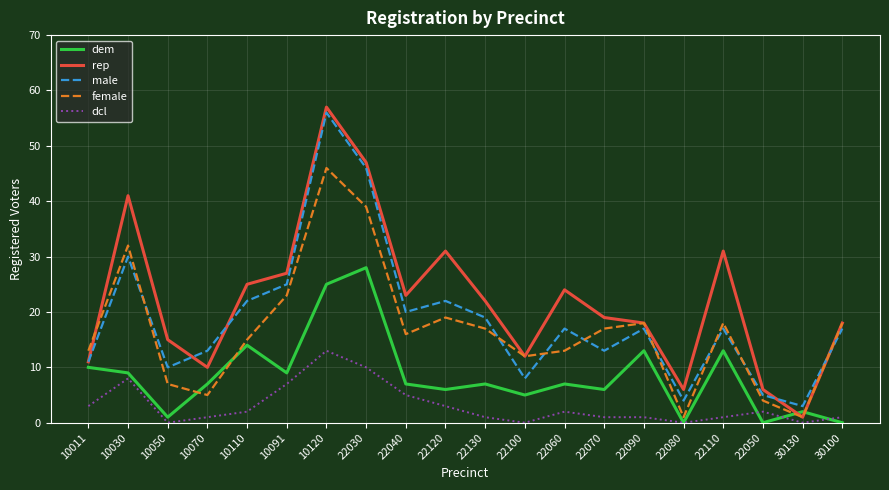

Is the value of male at 22030 greater than the value of rep at 22100?

Yes